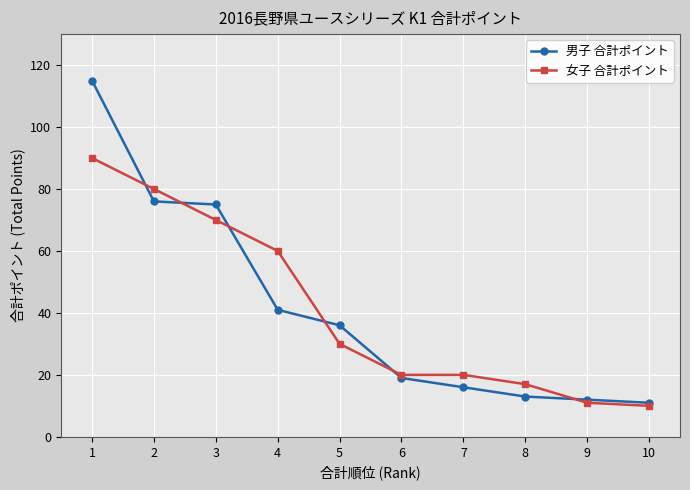

Reading right to left, extract all data points from this chart.

男子 合計ポイント: 10=11	9=12	8=13	7=16	6=19	5=36	4=41	3=75	2=76	1=115
女子 合計ポイント: 10=10	9=11	8=17	7=20	6=20	5=30	4=60	3=70	2=80	1=90